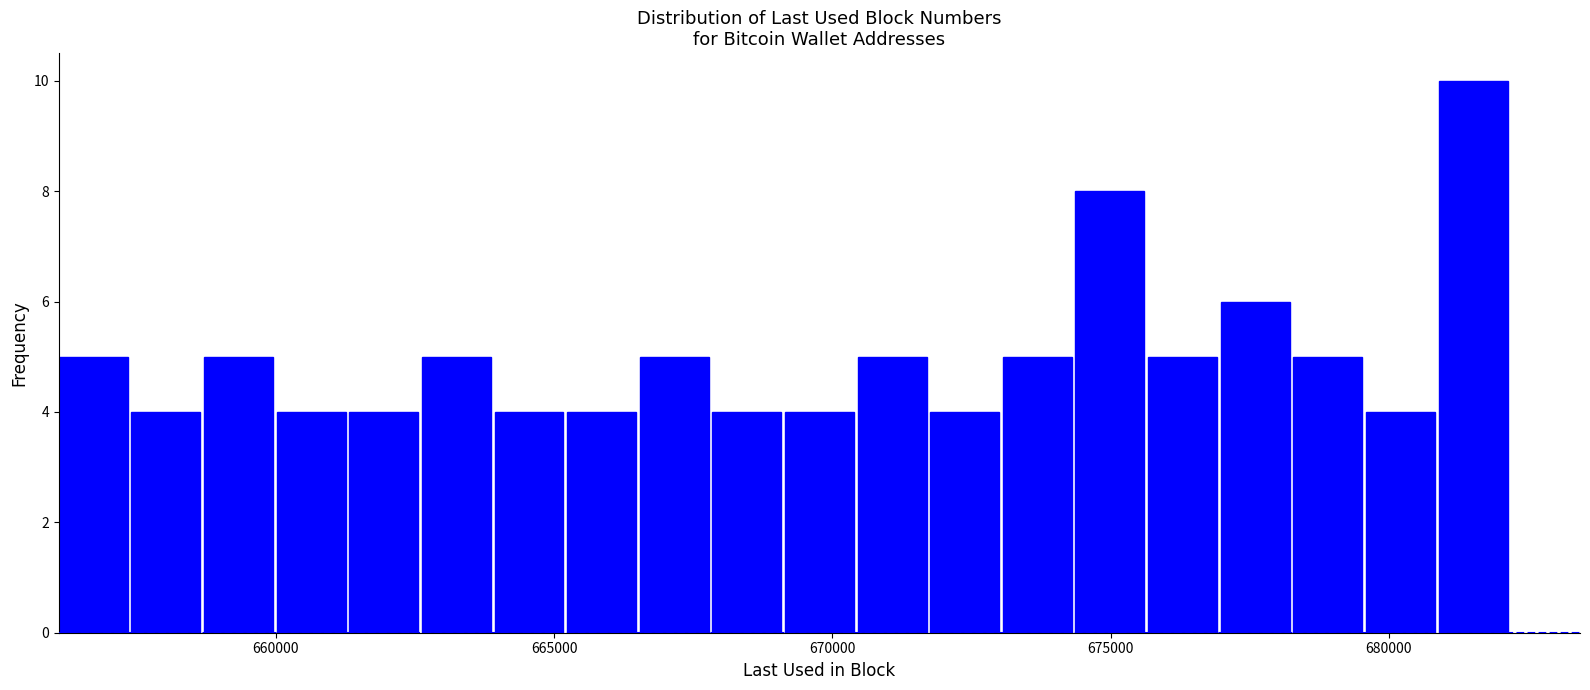

Read against the x-axis, roughly where is the centre of the tallest bar?

681500